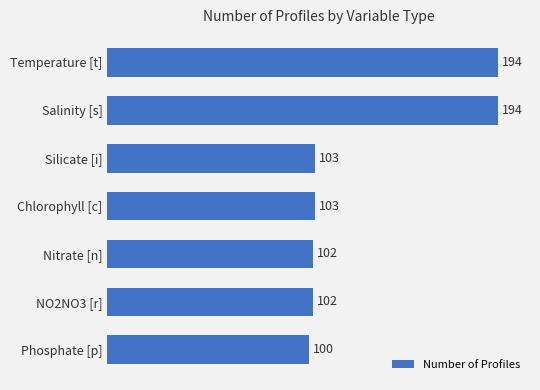

How many series are shown in this chart?

1